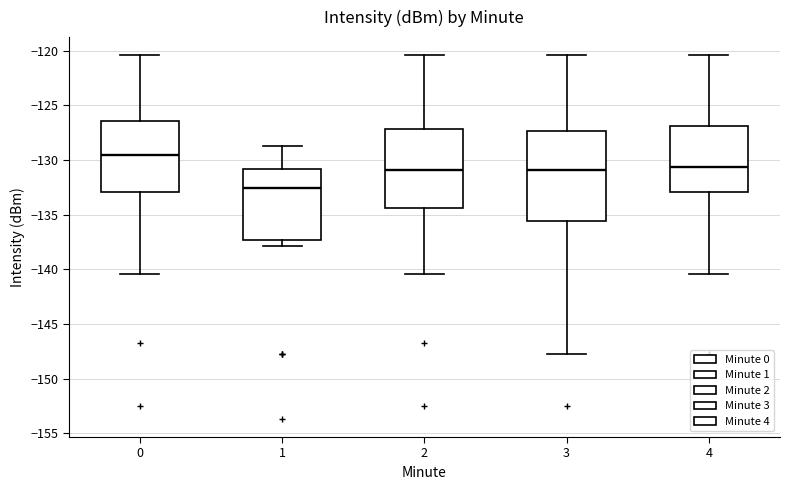

Which box's median line is the lowest?

1